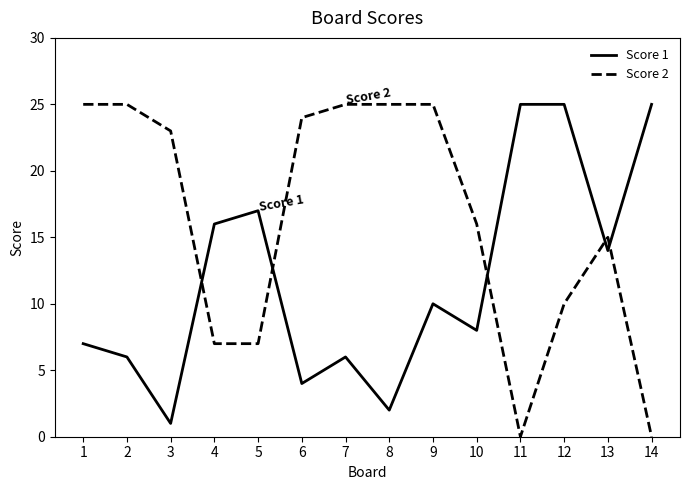

Reading right to left, list all the values displayed in this chart.

Score 1: 14=25	13=14	12=25	11=25	10=8	9=10	8=2	7=6	6=4	5=17	4=16	3=1	2=6	1=7
Score 2: 14=0	13=15	12=10	11=0	10=16	9=25	8=25	7=25	6=24	5=7	4=7	3=23	2=25	1=25